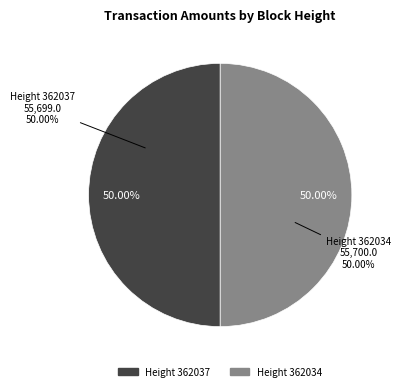

How many slices are in this pie chart?

2